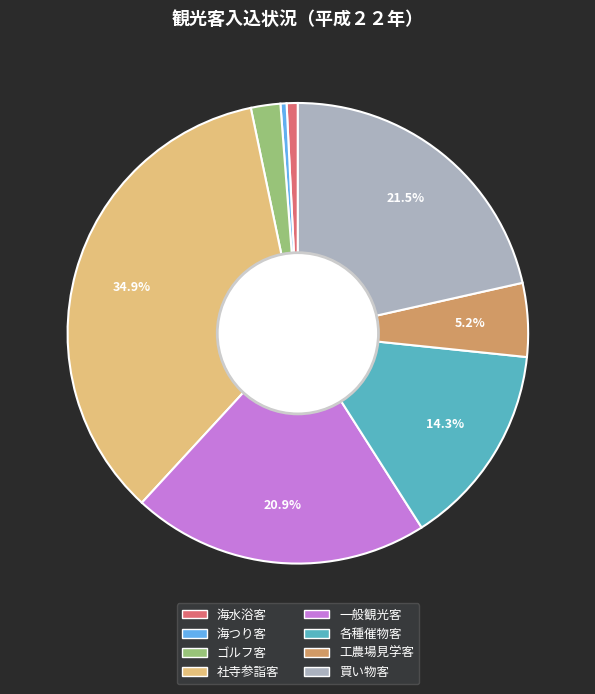

How many slices are in this pie chart?

8